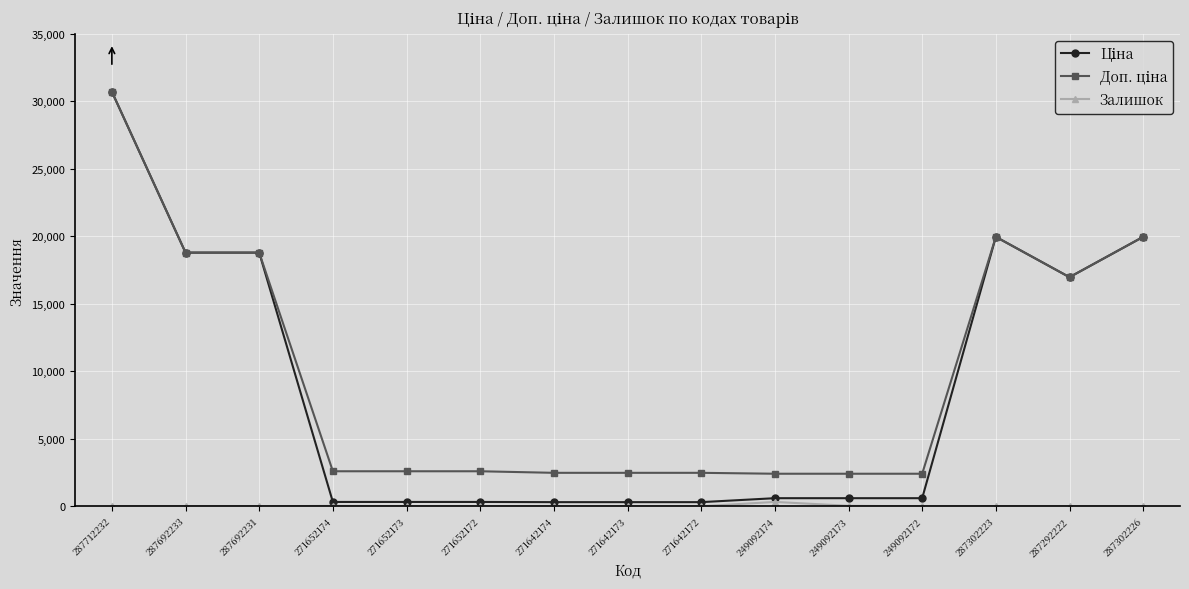

Does the chart display data point markers on the line(s)?

Yes